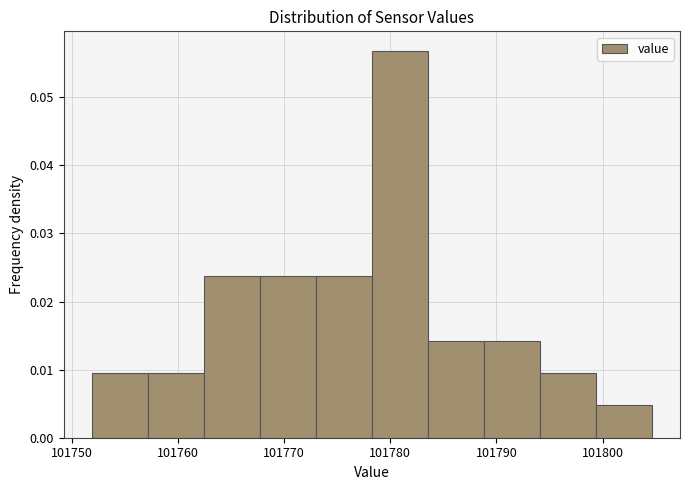

Over which range of the x-axis is the bar tallest?

101778 to 101784